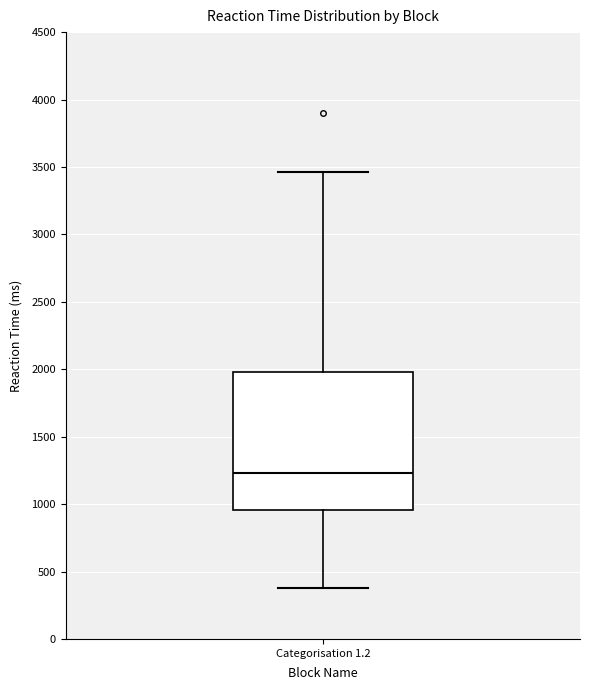

Read this box plot against the y-axis: the position of the median line, the range covered by the box, and the ends of both whiskers. The values are not printed on the chart, so give them approximately, as read against the axis.

median 1250, box 950 to 2000, whiskers 400 to 3450